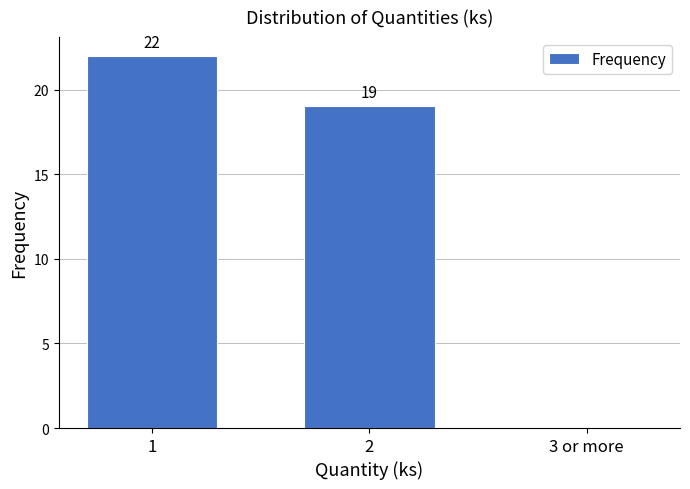

Reading left to right, list all the values displayed in this chart.

1=22	2=19	3 or more=0